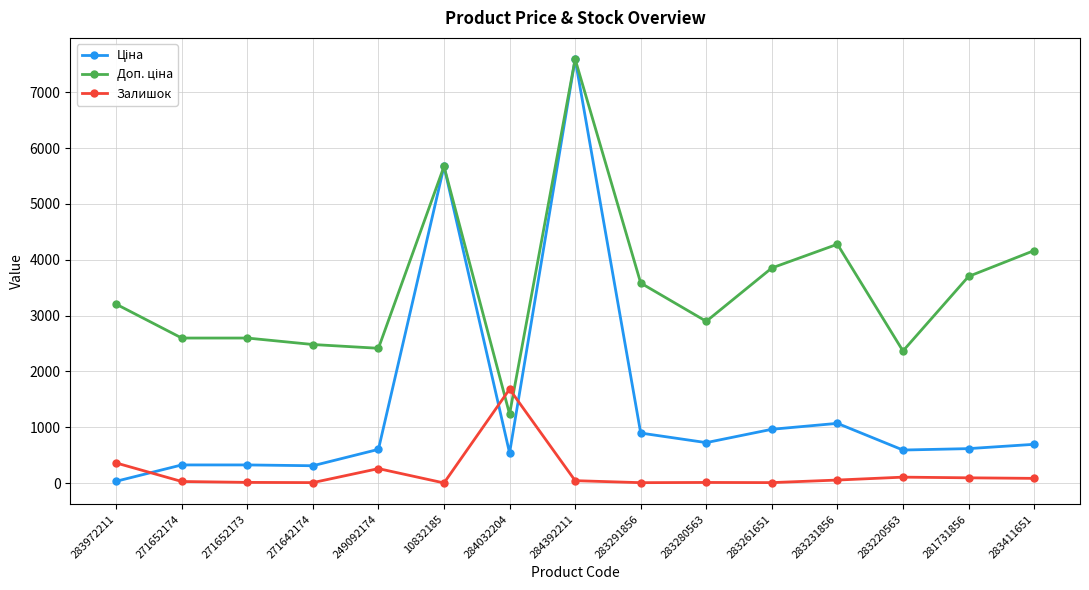

At which category is the sum across all series the highest?

284392211